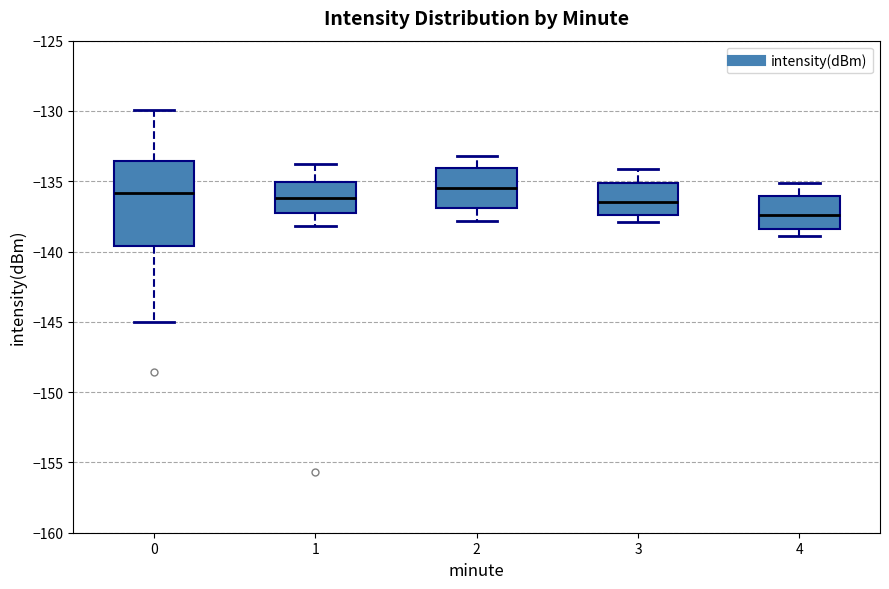

Where does the median line of the box at x = 3 sit on the y-axis? The values are not printed on the chart, so give them approximately, as read against the axis.

-136.5